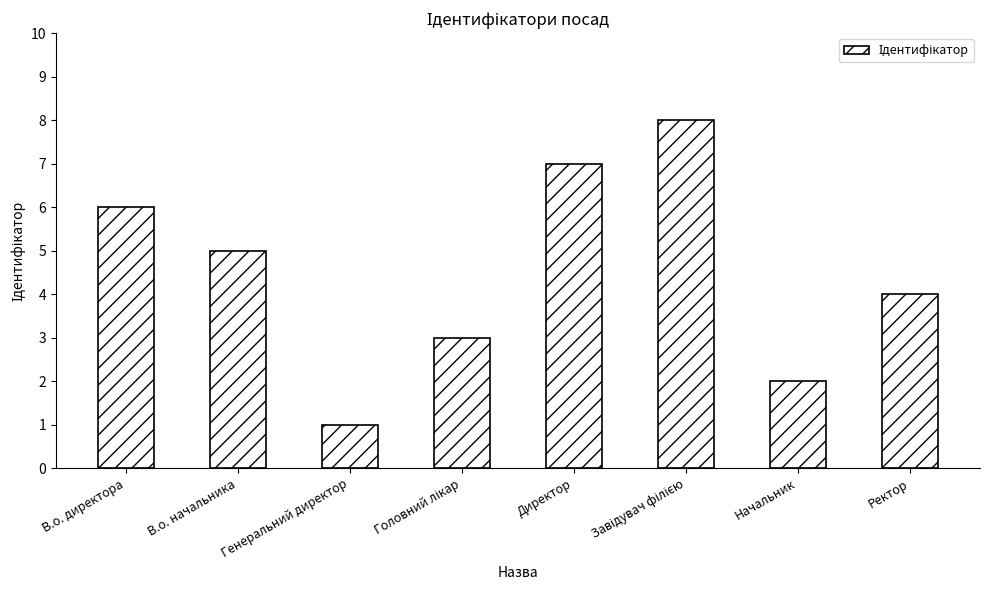

What is the greatest value displayed?

8